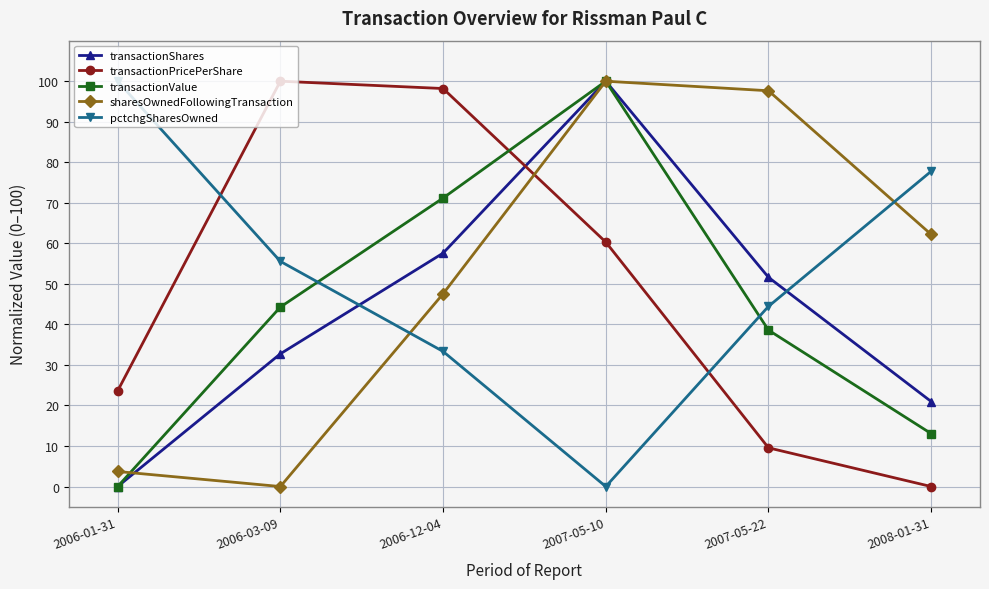

What position from the left is 2006-01-31?

1